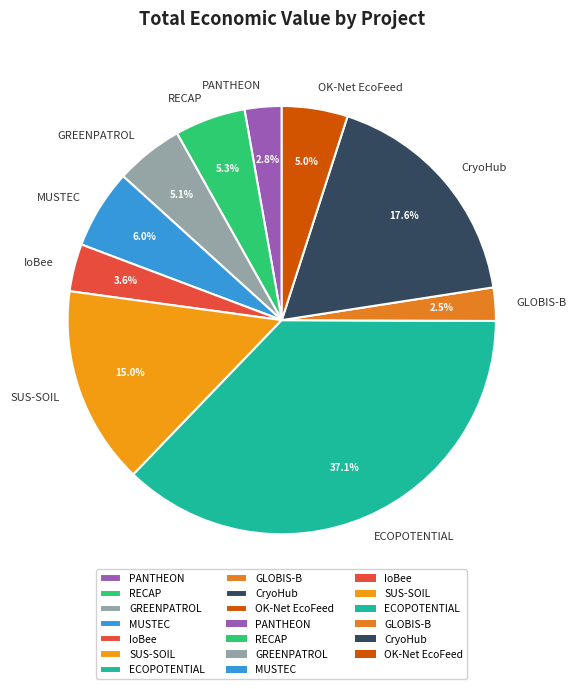

To the nearest percent, what is the combined percentage of GLOBIS-B and MUSTEC?

8%